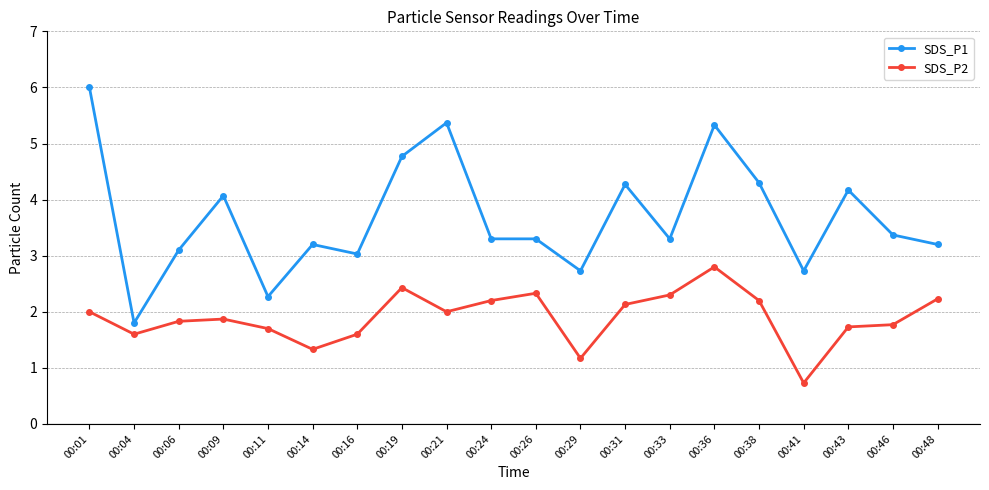

True or false: SDS_P2 has more than 1 interior local peaks.

True